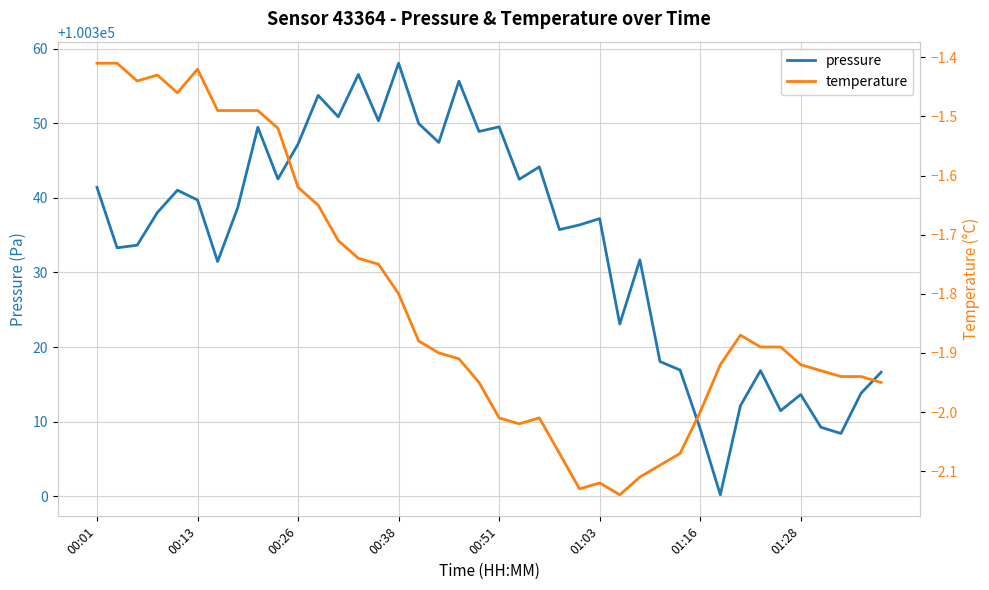

At 27, list the series in order from smallest to largest.

temperature, pressure